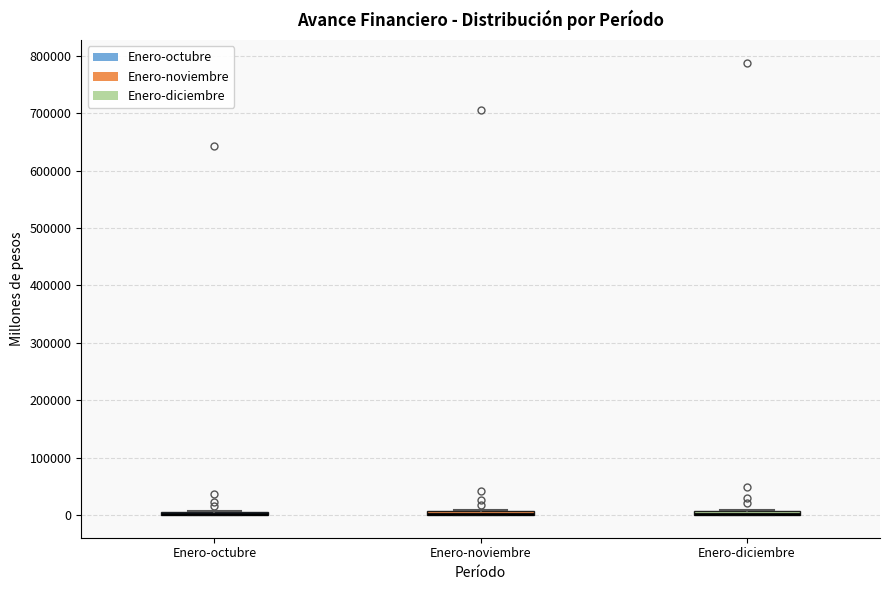

Where is the lower edge of the box for Enero-noviembre on the y-axis? The values are not printed on the chart, so give them approximately, as read against the axis.

0